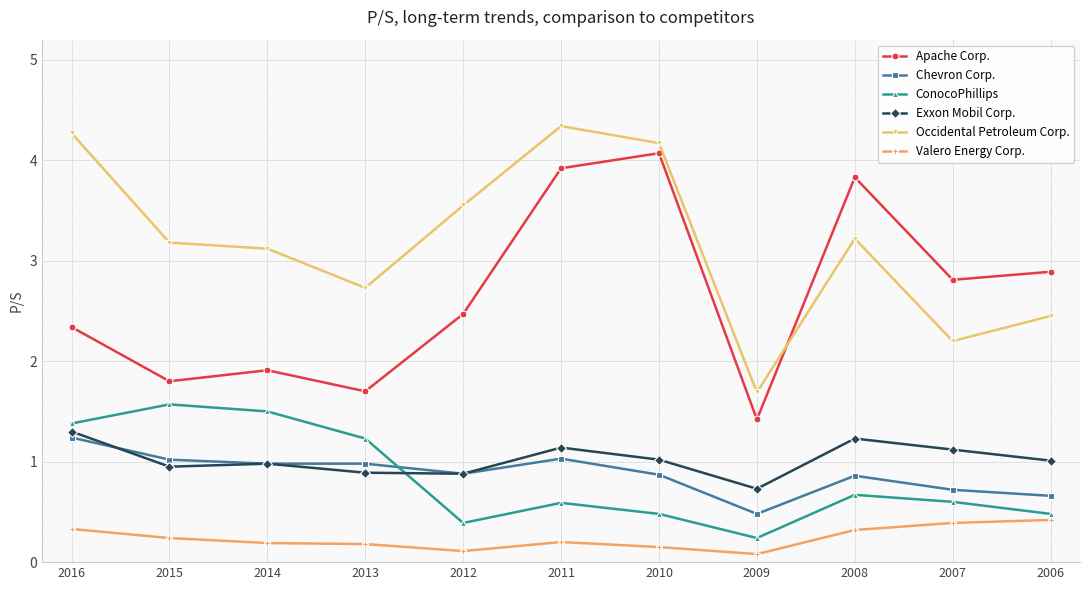

At which category is the sum across all series the highest?

2011